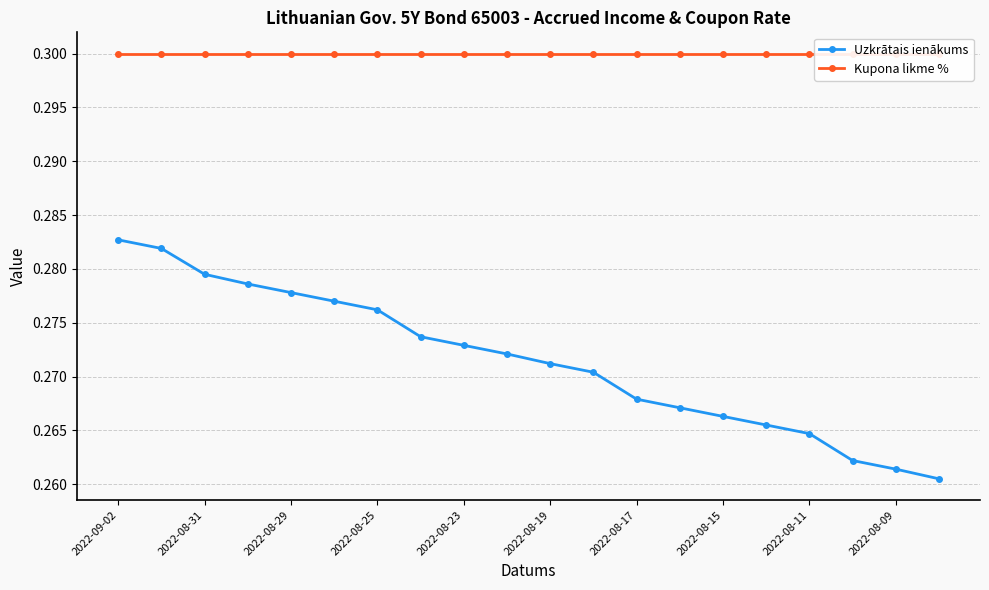

What is the maximum value shown in the chart?

0.3